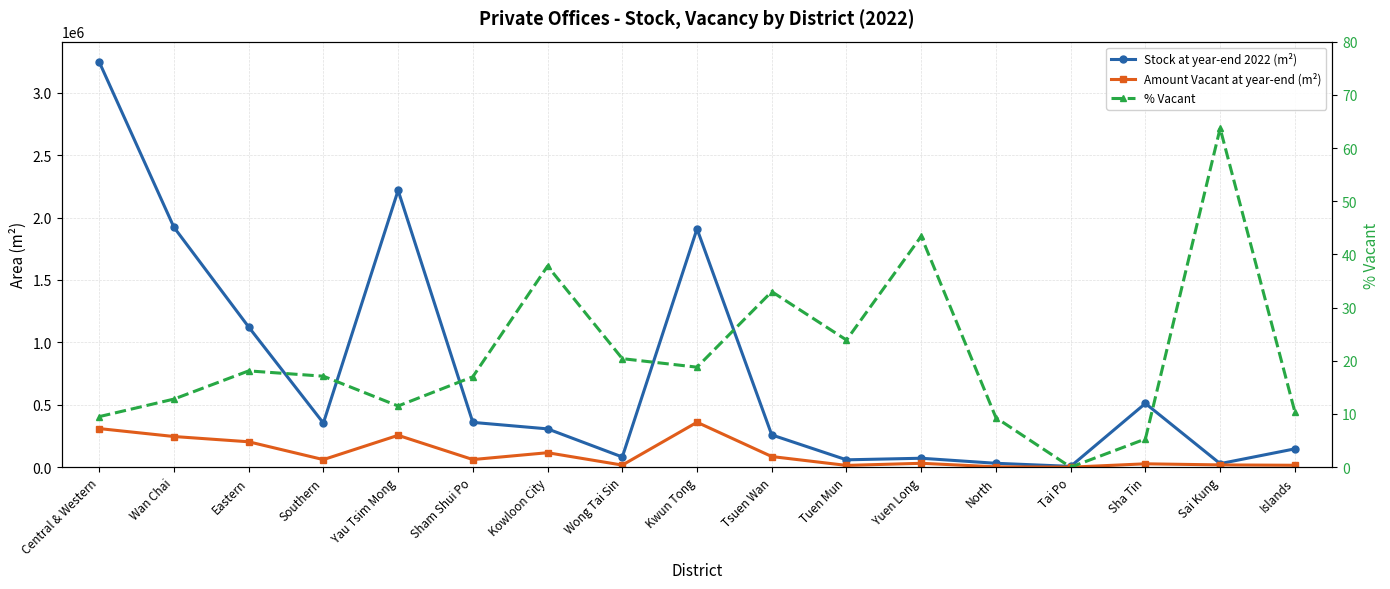

True or false: Amount Vacant at year-end (m²) and Stock at year-end 2022 (m²) intersect in this chart.

False